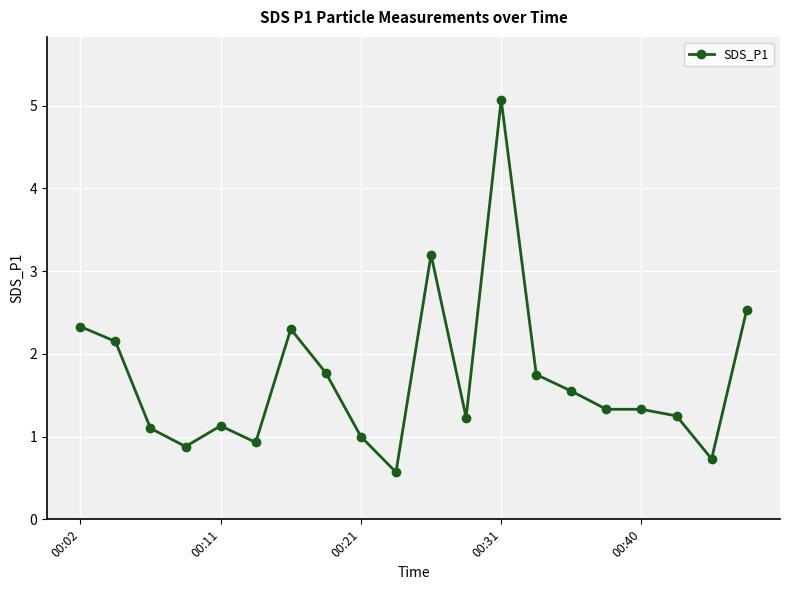

True or false: the data has more than 0 interior local peaks.

True